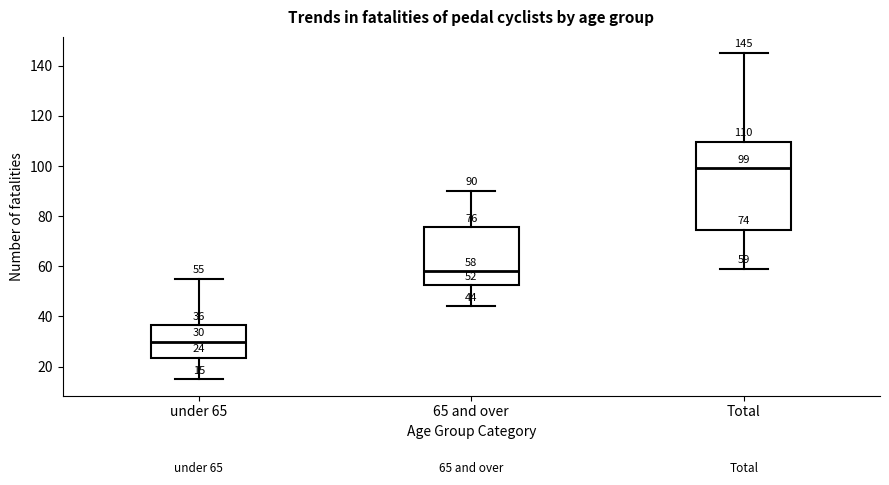

Comparing the boxes themselves (not the whiskers), which one is the tallest?

Total